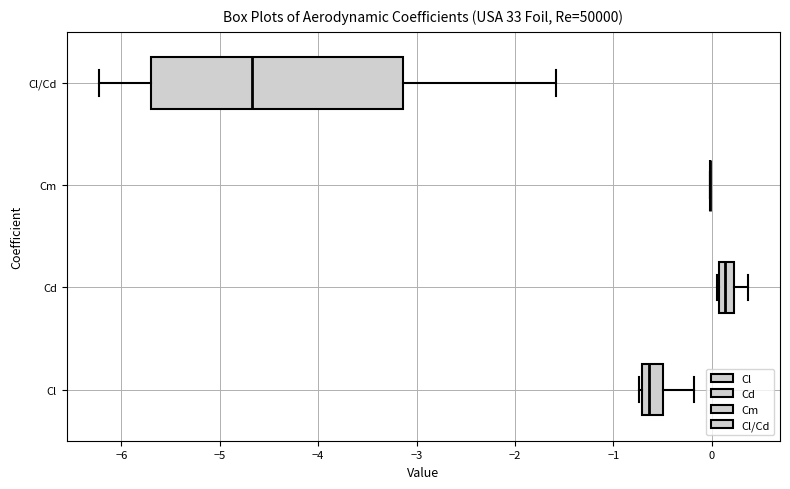

Where does the right whisker of the box for Cl end on the x-axis? The values are not printed on the chart, so give them approximately, as read against the axis.

-0.2